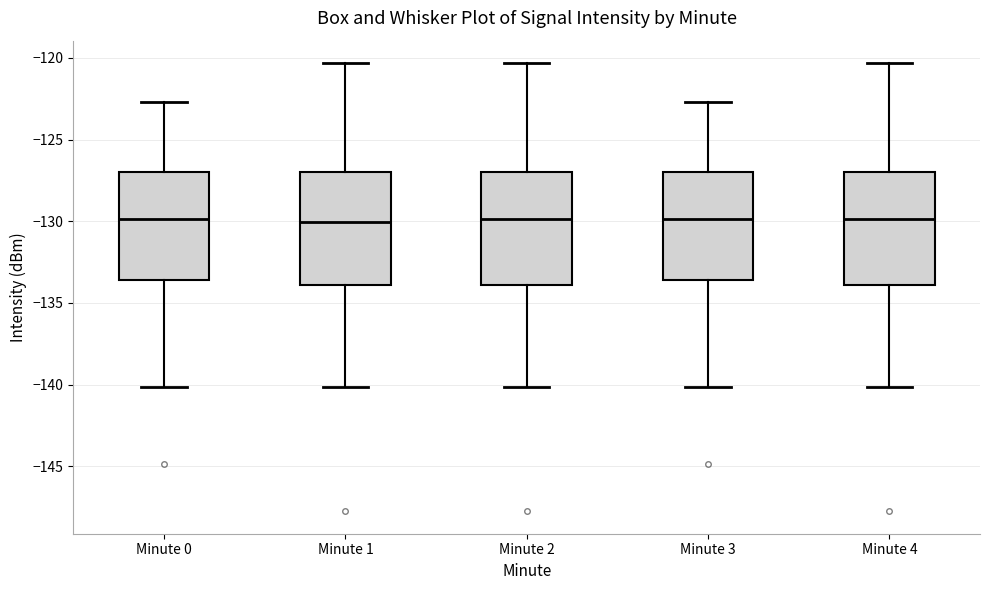

Reading left to right, transcribe this box plot: for each box, give where its median line is, the range the box spans, and where its two whiskers end, as read against the y-axis. The values are not printed on the chart, so give them approximately, as read against the axis.

Minute 0: median -130.0, box -133.5 to -127.0, whiskers -140.0 to -122.5
Minute 1: median -130.0, box -134.0 to -127.0, whiskers -140.0 to -120.5
Minute 2: median -130.0, box -134.0 to -127.0, whiskers -140.0 to -120.5
Minute 3: median -130.0, box -133.5 to -127.0, whiskers -140.0 to -122.5
Minute 4: median -130.0, box -134.0 to -127.0, whiskers -140.0 to -120.5